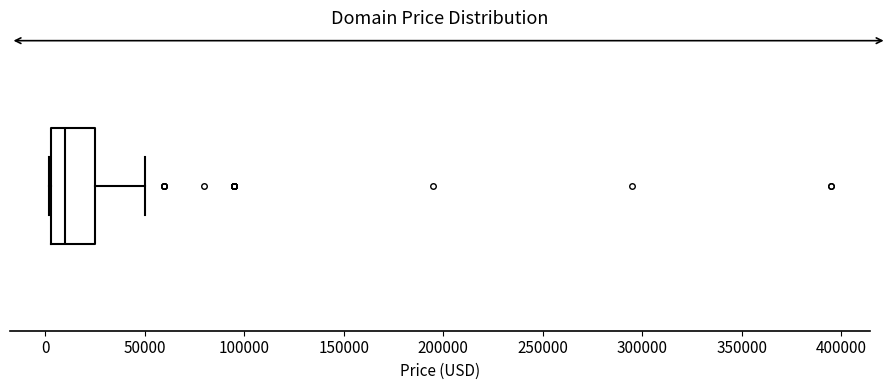

Where is the right edge of the box on the x-axis? The values are not printed on the chart, so give them approximately, as read against the axis.

25000